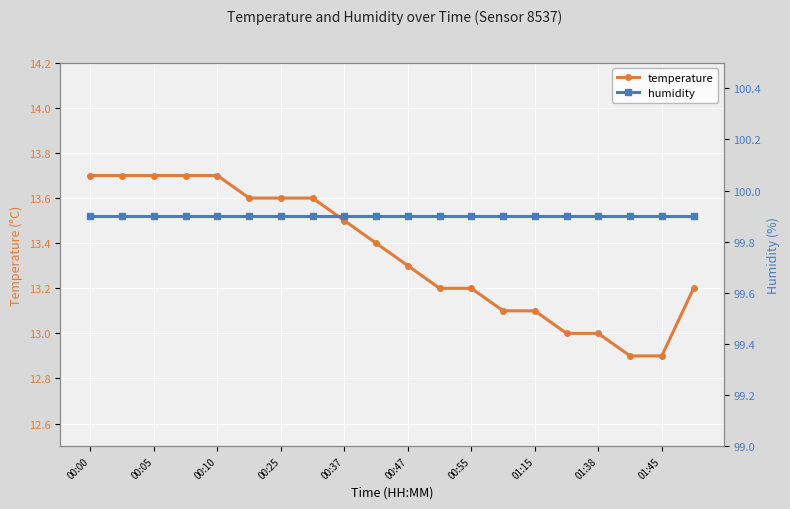

What is the minimum value for temperature?

12.9